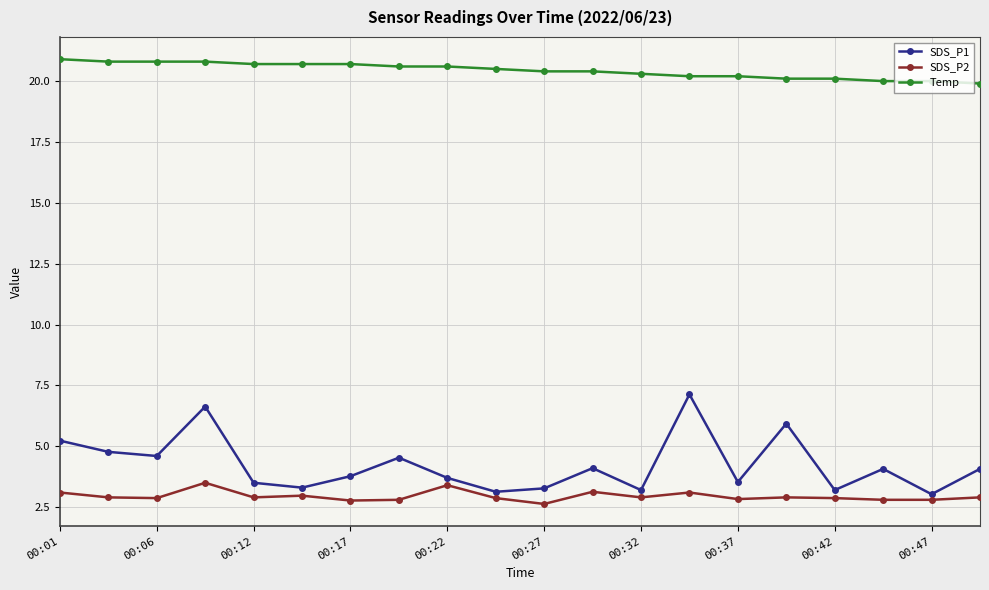

What is the average value of the SDS_P1 series?

4.2